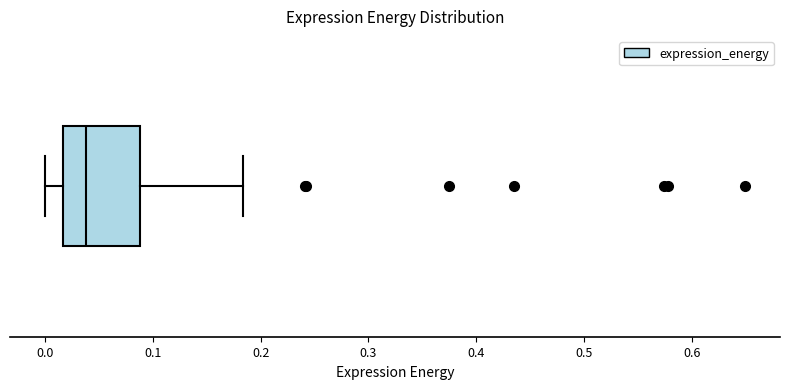

Transcribe this box plot: give where the median line is, the range the box spans, and where the two whiskers end, as read against the x-axis. The values are not printed on the chart, so give them approximately, as read against the axis.

median 0.04, box 0.02 to 0.09, whiskers 0.00 to 0.18